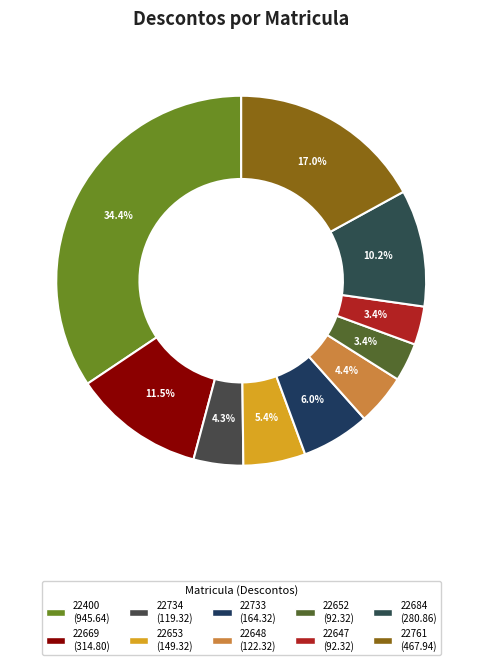

Is there a majority slice in this chart?

No